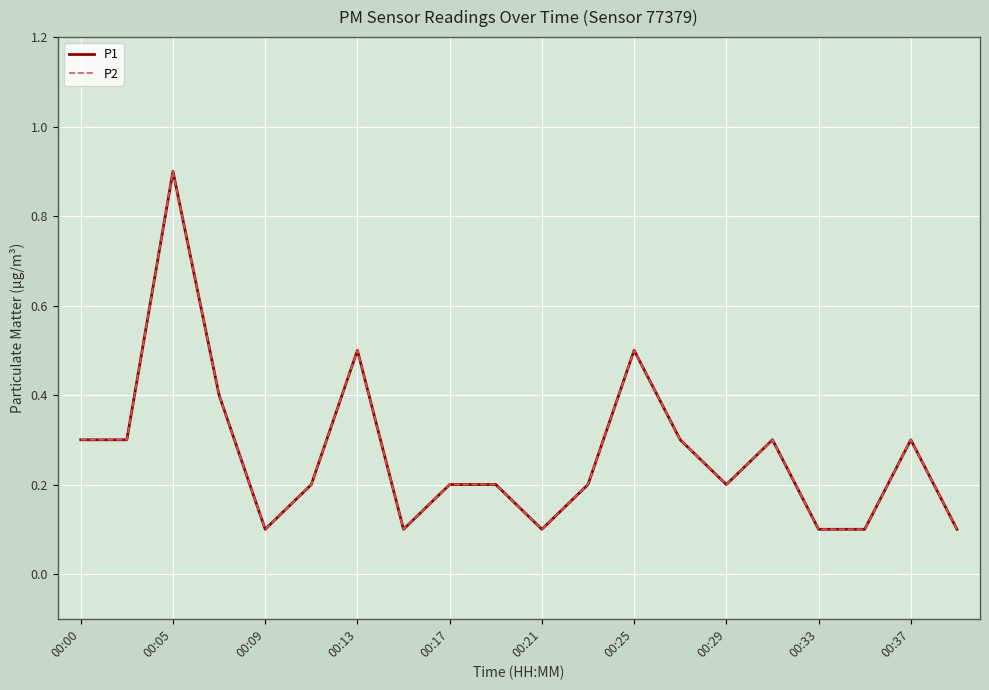

True or false: P2 has more than 1 points higher than both neighbors.

True